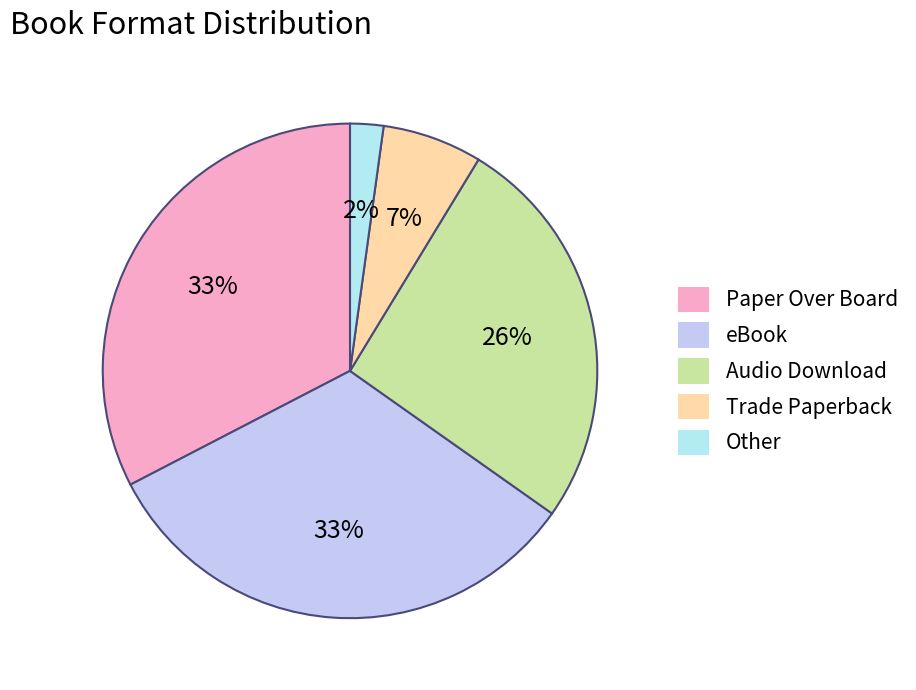

Which category has the smallest portion of the pie?

Other